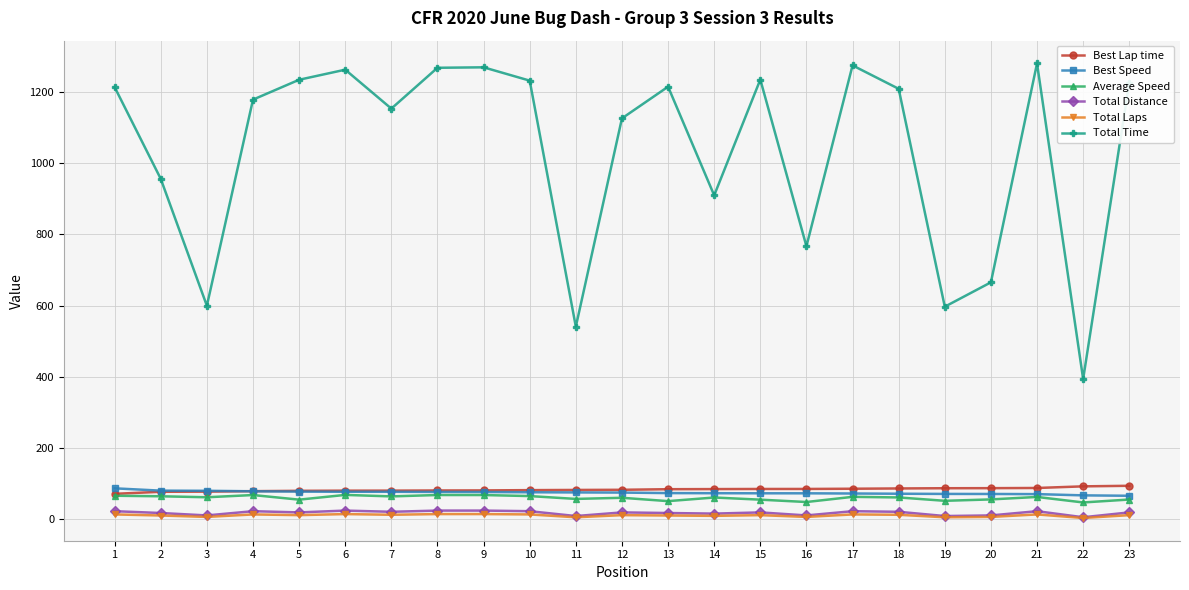

True or false: Total Time and Average Speed intersect in this chart.

False